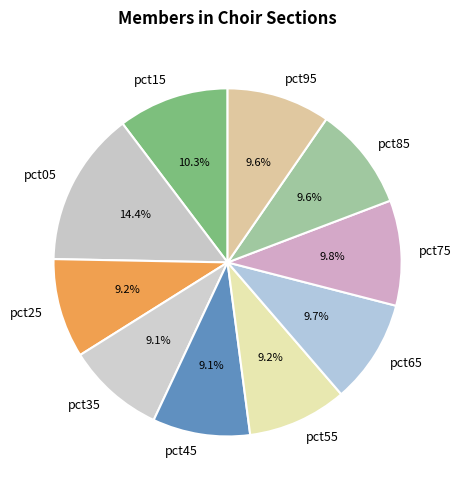

To the nearest percent, what is the difference between the largest and smallest slice percentages?

5%